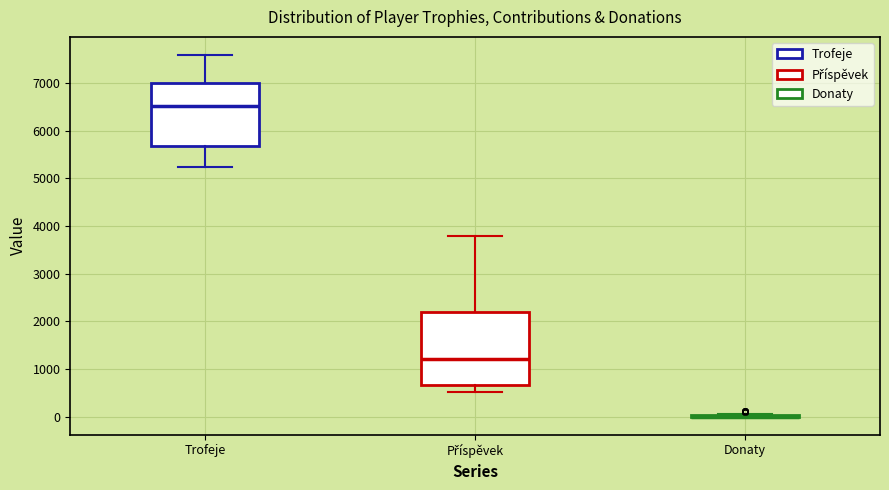

Reading left to right, read every box against the y-axis: the position of its median line, the range the box covers, and the ends of its whiskers. The values are not printed on the chart, so give them approximately, as read against the axis.

Trofeje: median 6500, box 5700 to 7000, whiskers 5200 to 7600
Příspěvek: median 1200, box 700 to 2200, whiskers 500 to 3800
Donaty: box collapsed to a line at 0, whiskers 0 to 100